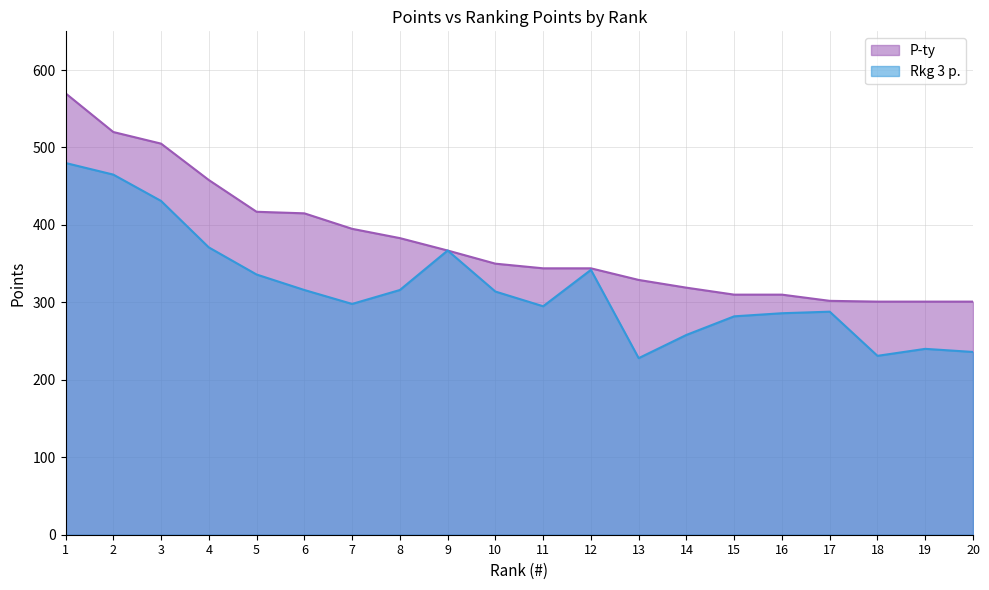

True or false: Rkg 3 p. has more than 0 interior local peaks.

True